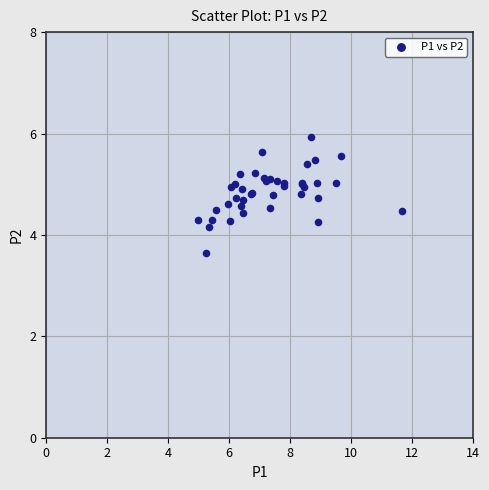

What Y value in the scatter plot is closest to 4?

4.2